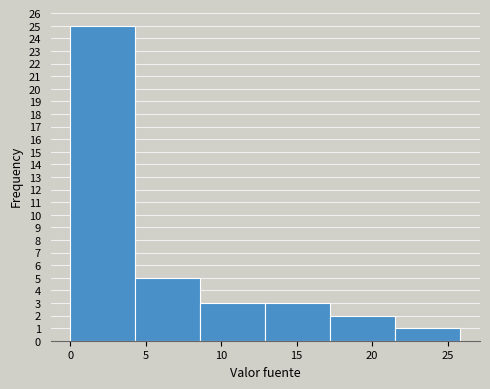

Reading left to right, transcribe this chart: for each bar, give the range it covers on the x-axis and its height. Neither the bar edges nor the heights are printed on the chart, so give them approximately, as read against the axes.

0.0 to 4.5: 25
4.5 to 8.5: 5
8.5 to 13.0: 3
13.0 to 17.0: 3
17.0 to 21.5: 2
21.5 to 26.0: 1